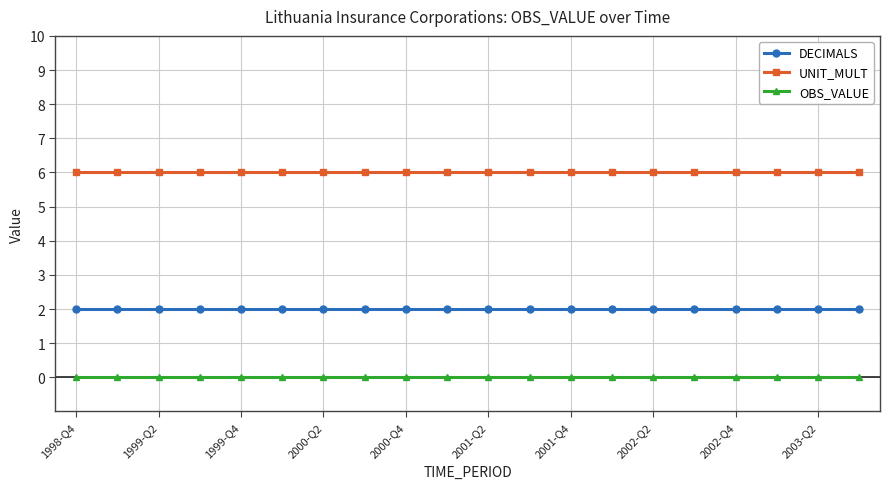

What are all the series names shown in the legend?

DECIMALS, UNIT_MULT, OBS_VALUE